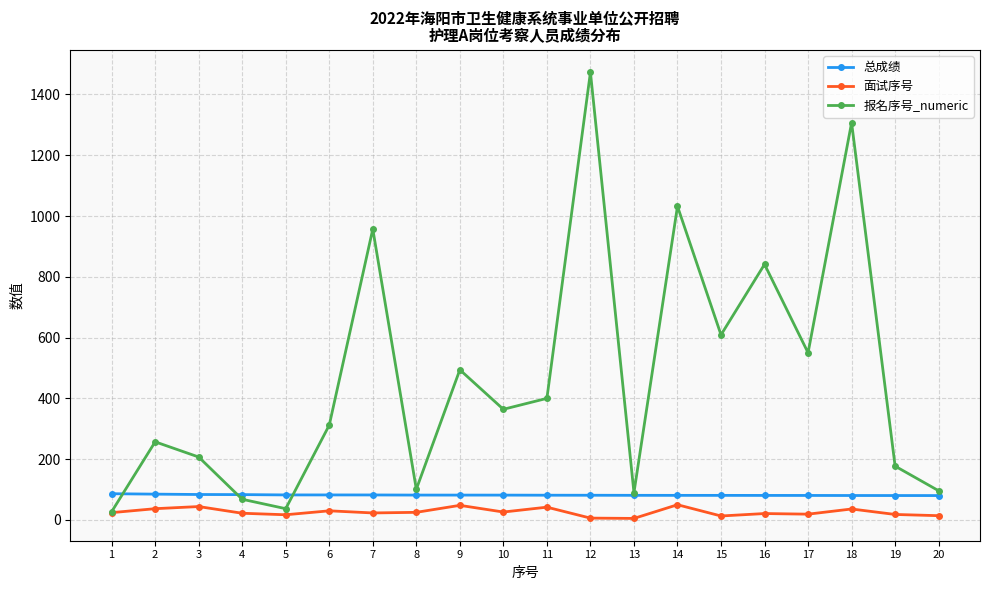

At 15, list the series in order from largest to smallest.

报名序号_numeric, 总成绩, 面试序号